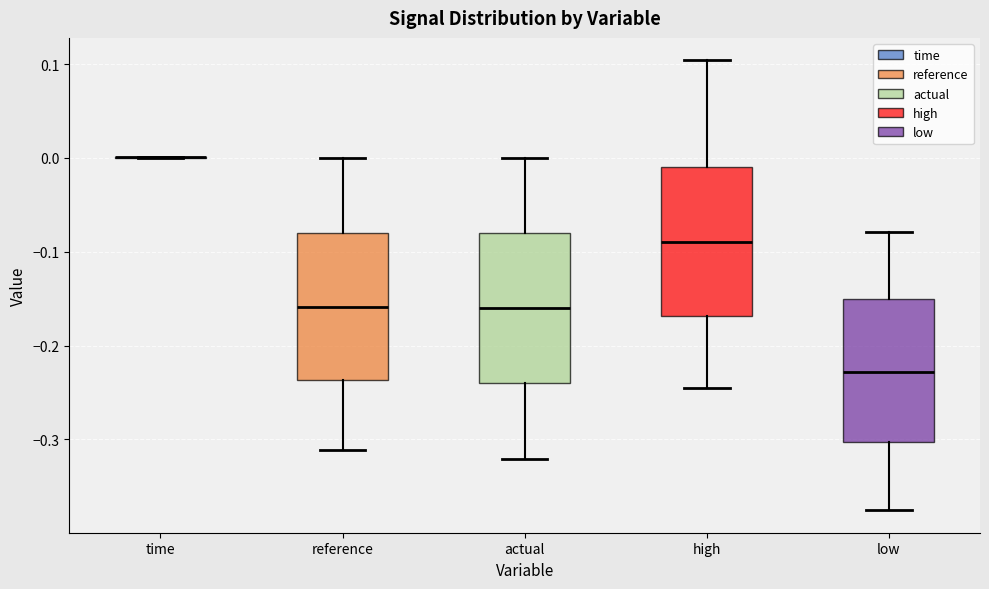

Reading left to right, read every box against the y-axis: the position of its median line, the range the box covers, and the ends of its whiskers. The values are not printed on the chart, so give them approximately, as read against the axis.

time: box collapsed to a line at 0.00, whiskers 0.00 to 0.00
reference: median -0.16, box -0.24 to -0.08, whiskers -0.31 to 0.00
actual: median -0.16, box -0.24 to -0.08, whiskers -0.32 to 0.00
high: median -0.09, box -0.17 to -0.01, whiskers -0.25 to 0.10
low: median -0.23, box -0.30 to -0.15, whiskers -0.38 to -0.08